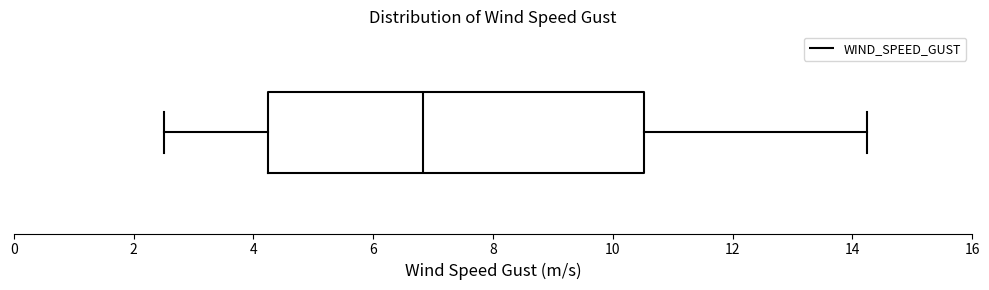

Transcribe this box plot: give where the median line is, the range the box spans, and where the two whiskers end, as read against the x-axis. The values are not printed on the chart, so give them approximately, as read against the axis.

median 6.8, box 4.2 to 10.6, whiskers 2.6 to 14.2